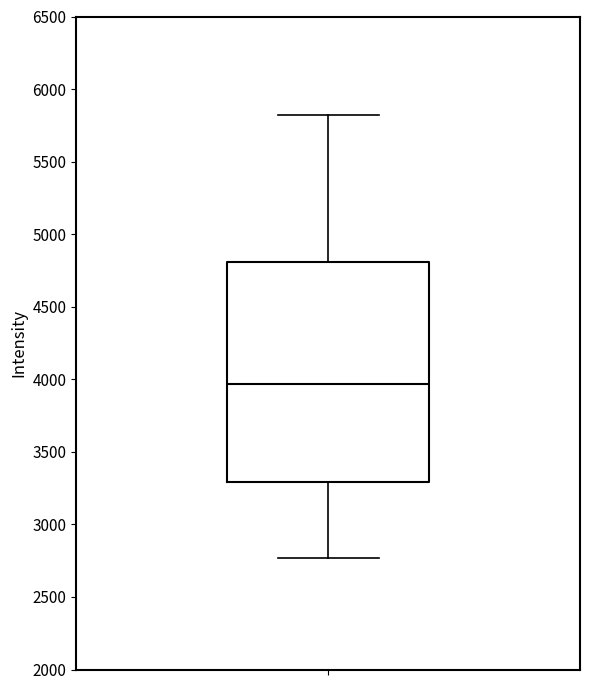

Transcribe this box plot: give where the median line is, the range the box spans, and where the two whiskers end, as read against the y-axis. The values are not printed on the chart, so give them approximately, as read against the axis.

median 3950, box 3300 to 4800, whiskers 2750 to 5800